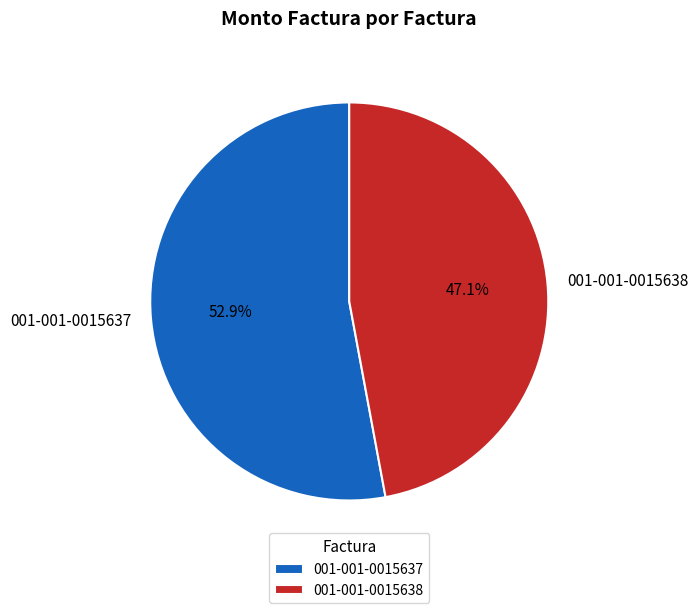

To the nearest percent, what is the difference between the largest and smallest slice percentages?

6%